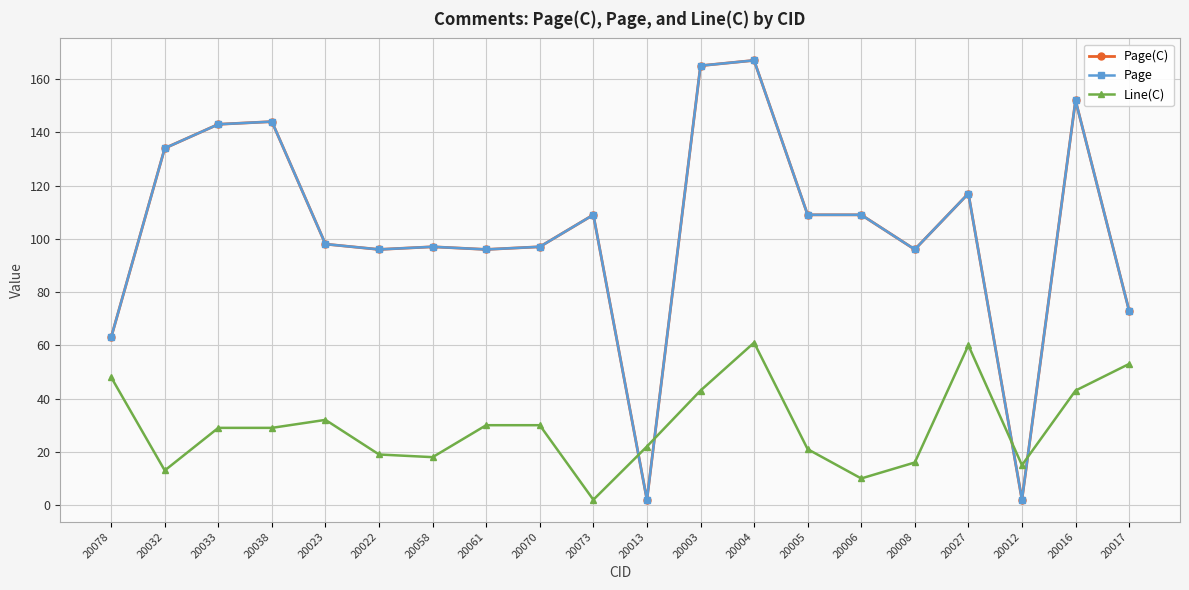

Which series has the largest total across all categories?

Page(C)